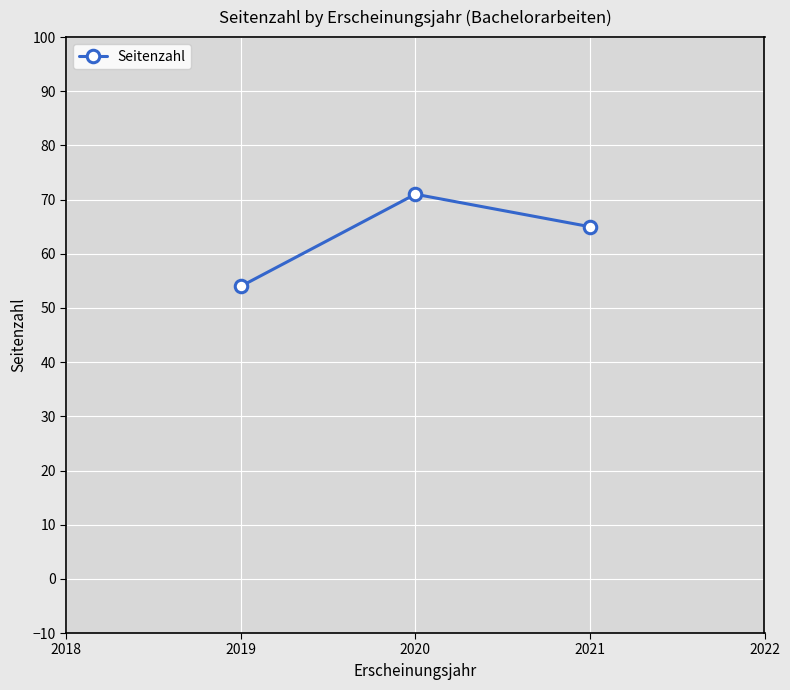

What is the difference between the values at 2019 and 2020?

17